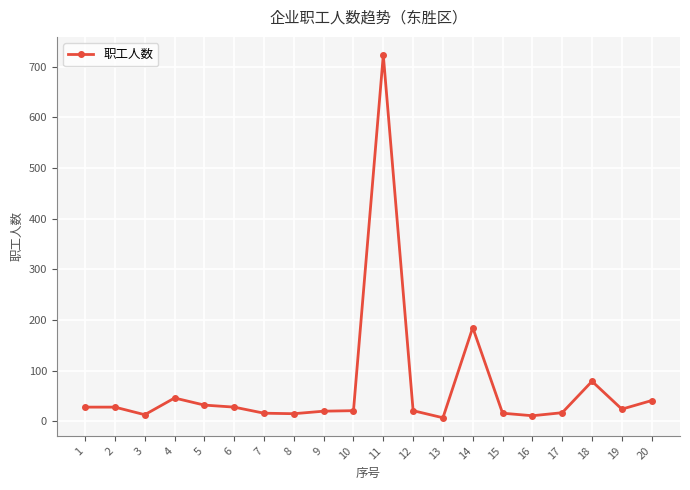

What is the greatest value displayed?

723